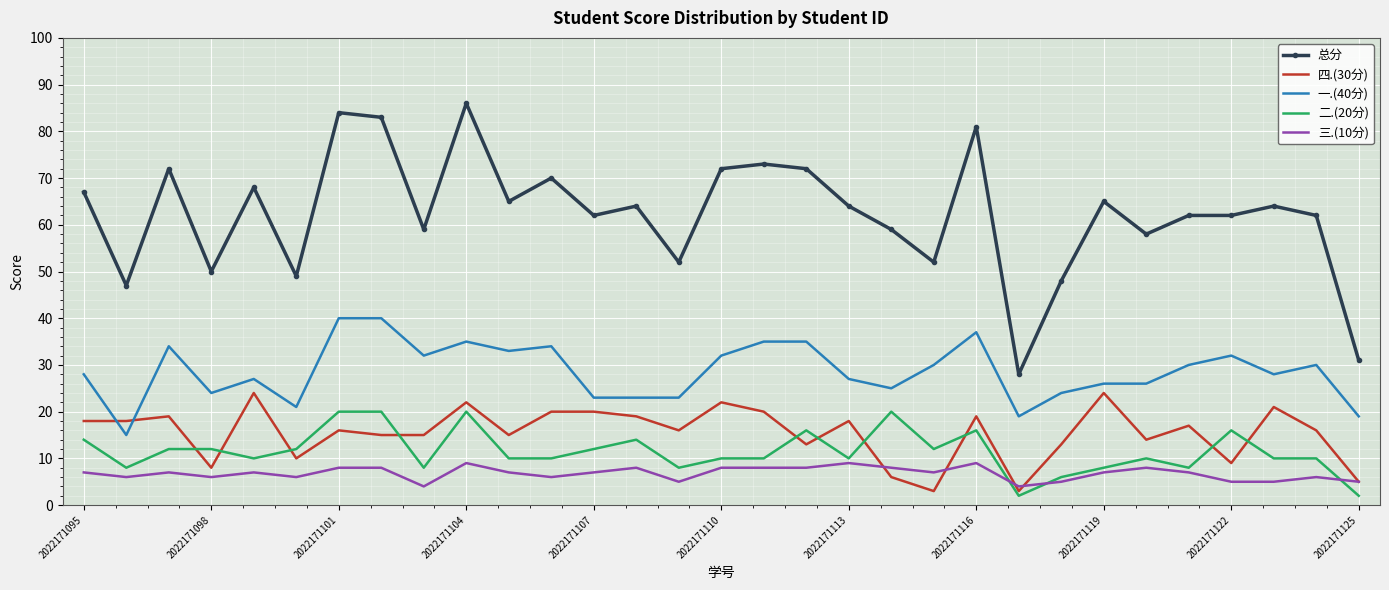

Which series has the widest spread of values?

总分